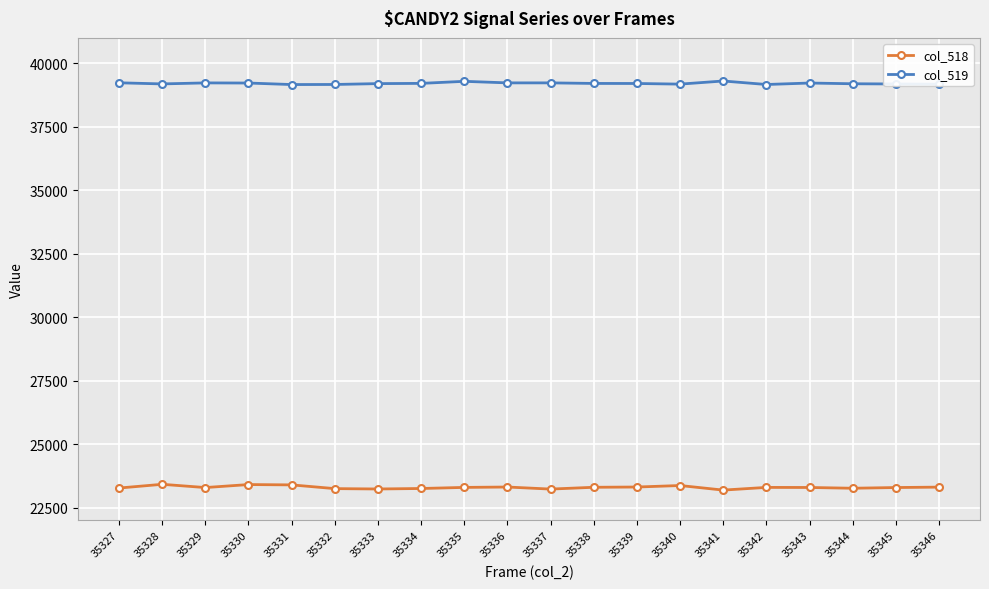

Rank the series at 35330 from lowest to highest value.

col_518, col_519